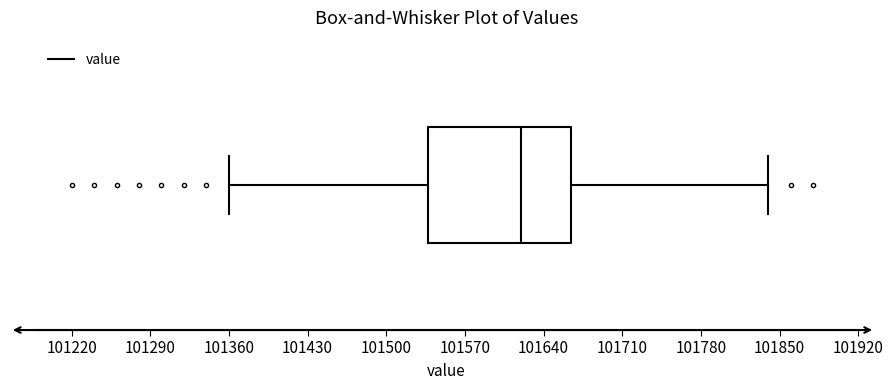

Transcribe this box plot: give where the median line is, the range the box spans, and where the two whiskers end, as read against the x-axis. The values are not printed on the chart, so give them approximately, as read against the axis.

median 101620, box 101540 to 101660, whiskers 101360 to 101840